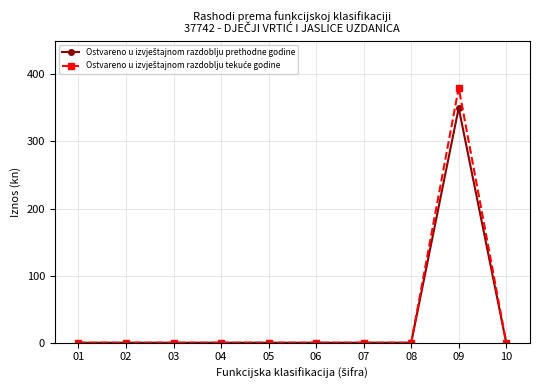

What is the greatest value displayed?

380